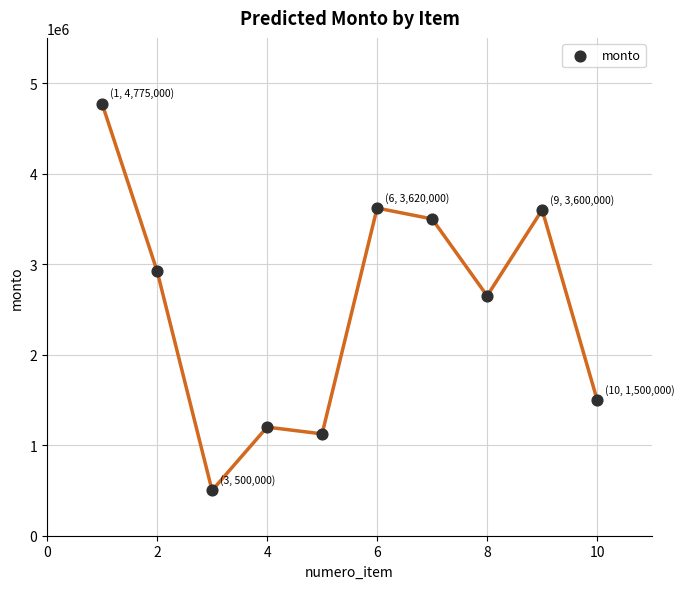

What is the range of Y values (max minus min)?

4275000